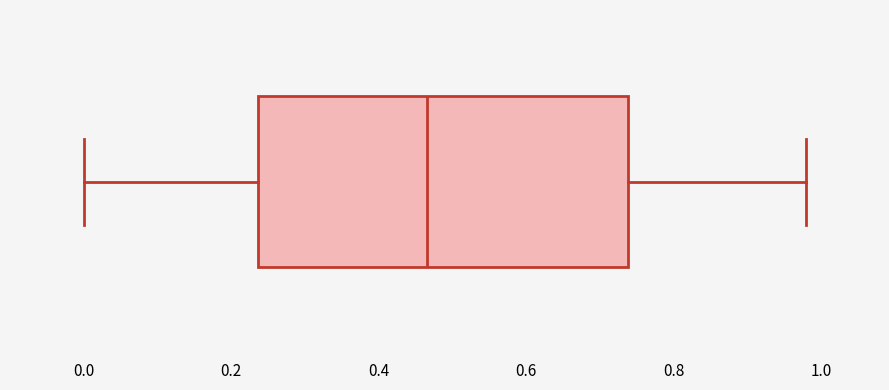

Where is the left edge of the box on the x-axis? The values are not printed on the chart, so give them approximately, as read against the axis.

0.24